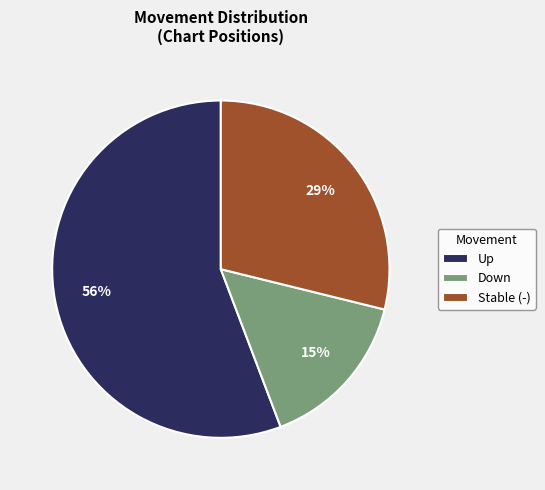

Combined, do Stable (-) and Up account for over 50%?

Yes